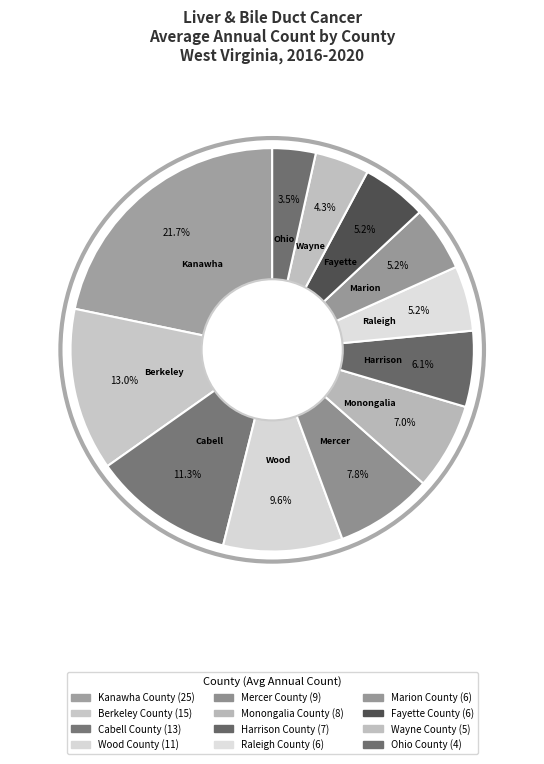

What is the change in value from Berkeley County to Wood County?

-4